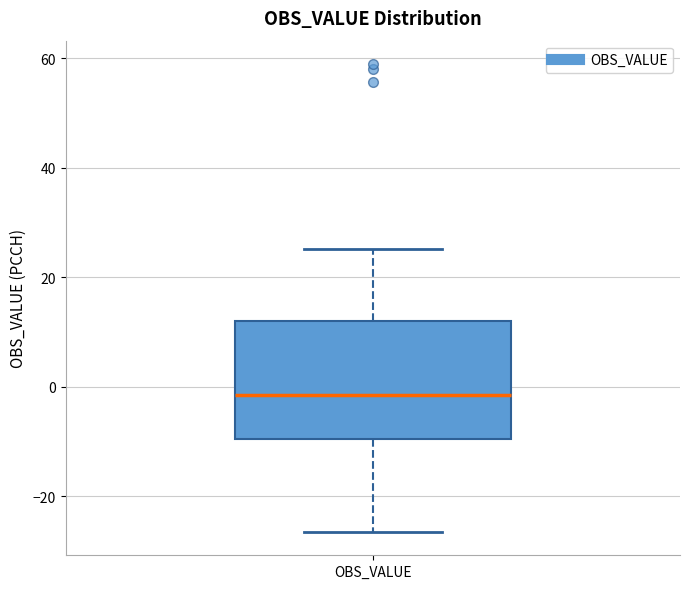

Where does the lower whisker of the box for OBS_VALUE end on the y-axis? The values are not printed on the chart, so give them approximately, as read against the axis.

-26